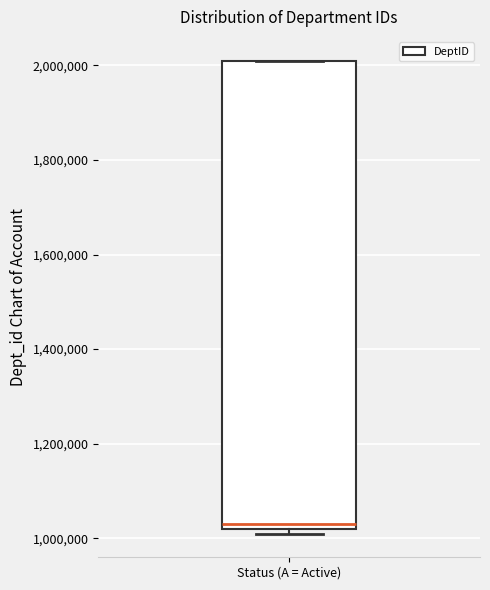

Transcribe this box plot: give where the median line is, the range the box spans, and where the two whiskers end, as read against the y-axis. The values are not printed on the chart, so give them approximately, as read against the axis.

median 1040000, box 1020000 to 2020000, whiskers 1020000 (just below the box's lower edge) to 2020000